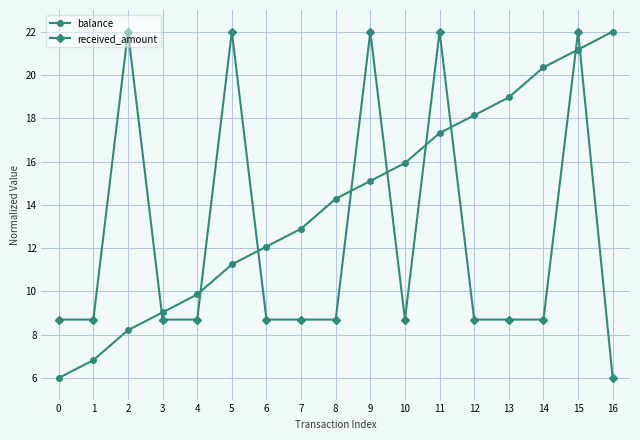

What is the greatest value displayed?

22.0